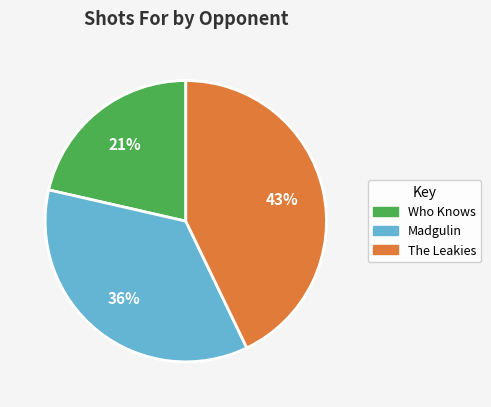

Is there any slice that represents more than half of the pie?

No